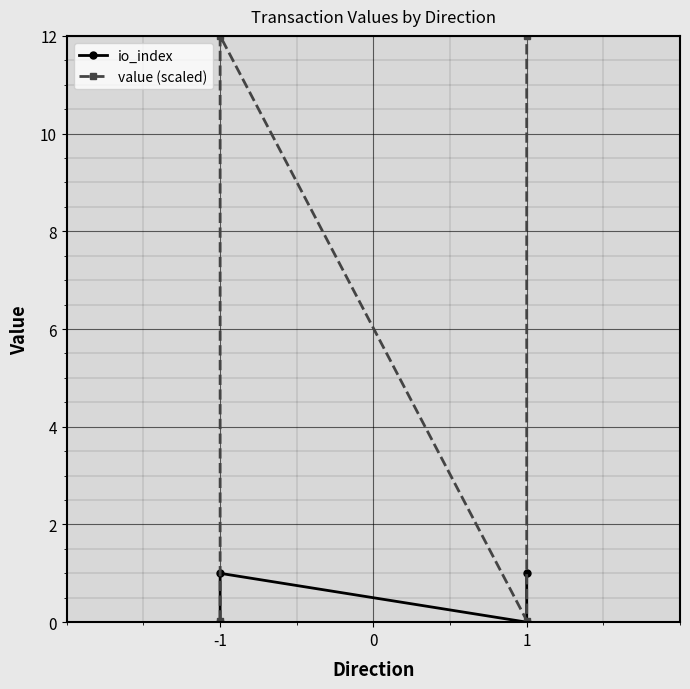

Reading right to left, what are all the values shown in this chart?

io_index: 1.0	0.0	1.0	0.0
value (scaled): 12.0	0.0	12.0	0.0